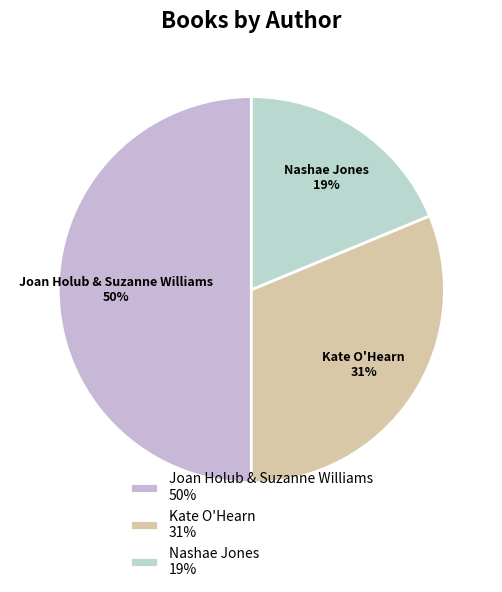

To the nearest percent, what is the difference between the largest and smallest slice percentages?

31%